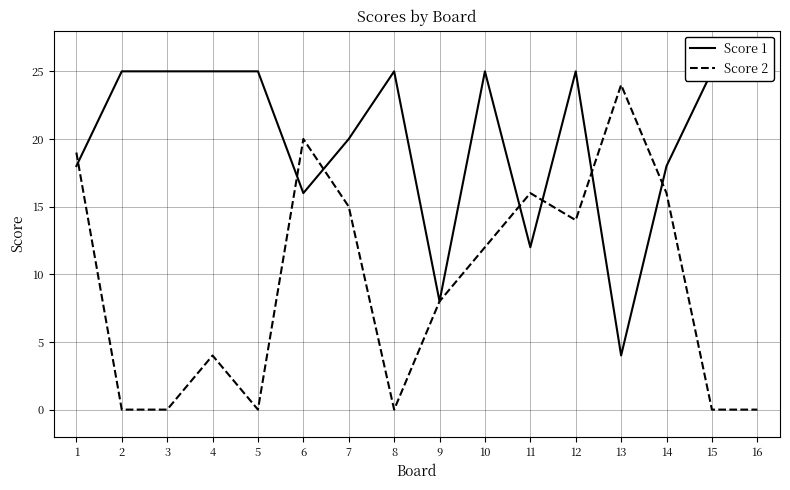

Which has a higher value, 16 or 10?

16